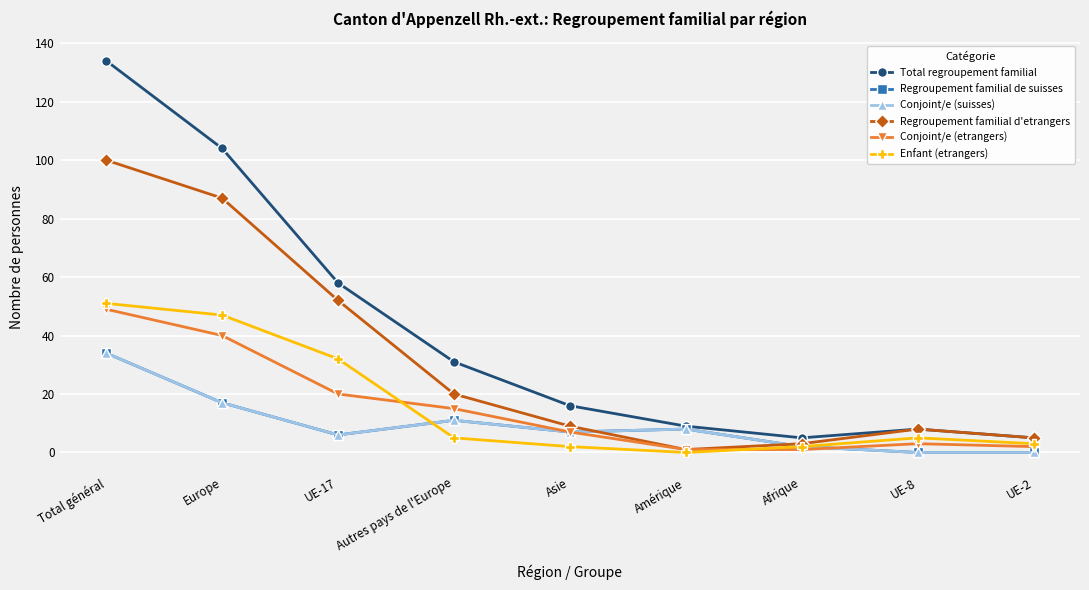

At which label does Regroupement familial d'etrangers first exceed 9?

Total général